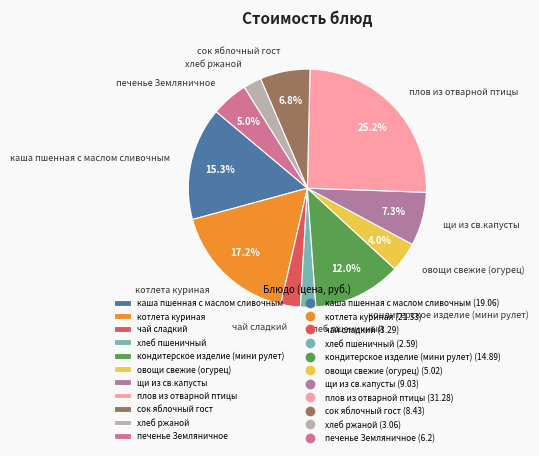

To the nearest percent, what is the difference between the щи из св.капусты and печенье Земляничное slice percentages?

2%